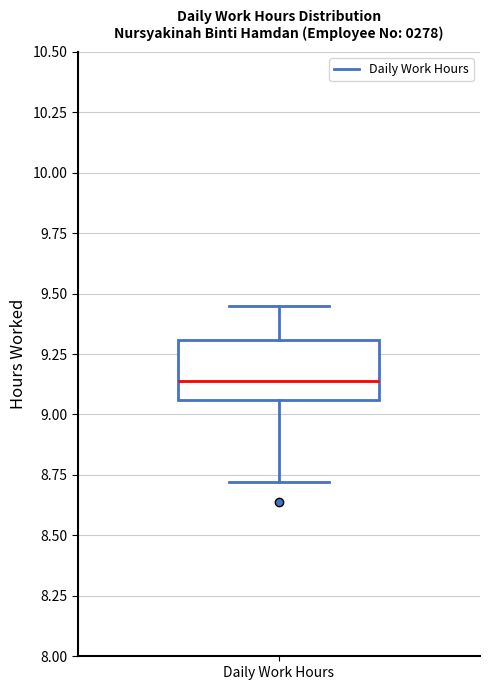

Read this box plot against the y-axis: the position of the median line, the range covered by the box, and the ends of both whiskers. The values are not printed on the chart, so give them approximately, as read against the axis.

median 9.15, box 9.05 to 9.30, whiskers 8.70 to 9.45